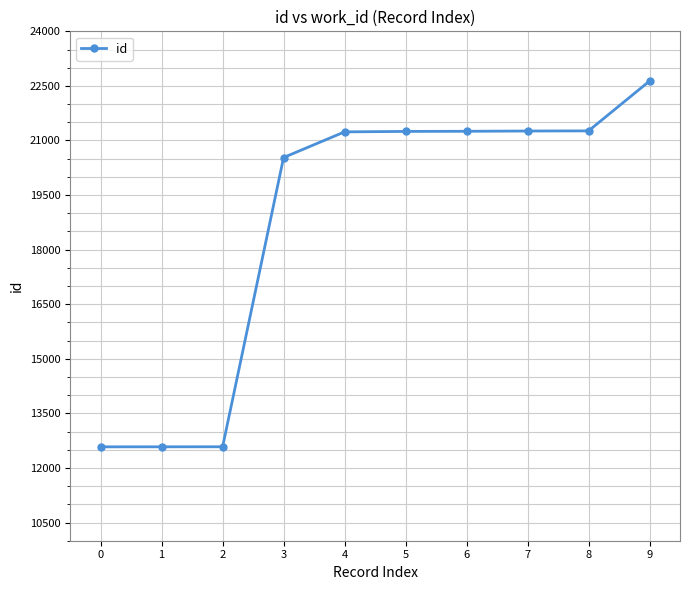

Does the chart have visible grid lines?

Yes